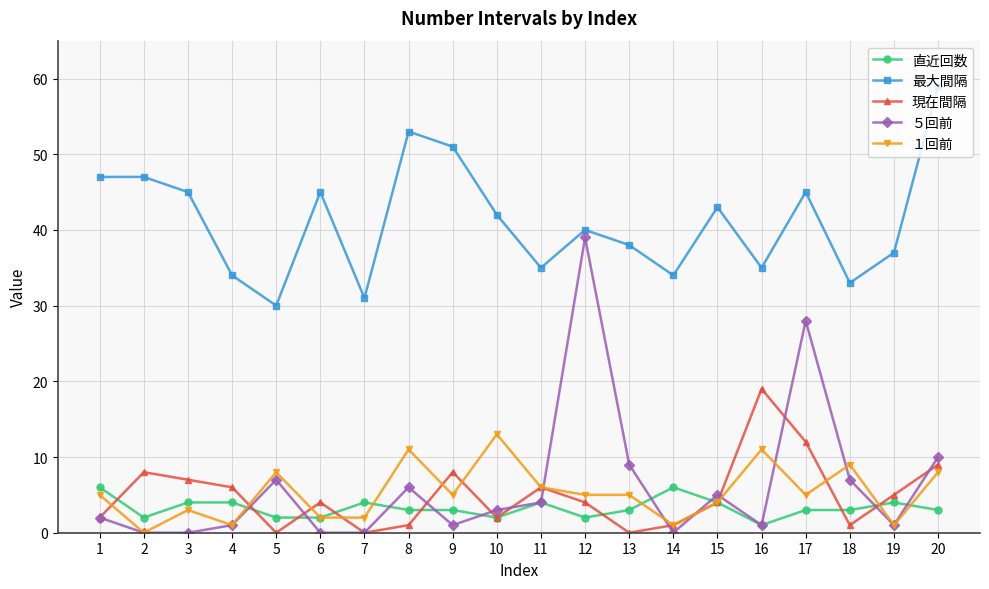

True or false: １回前 and 最大間隔 intersect in this chart.

False